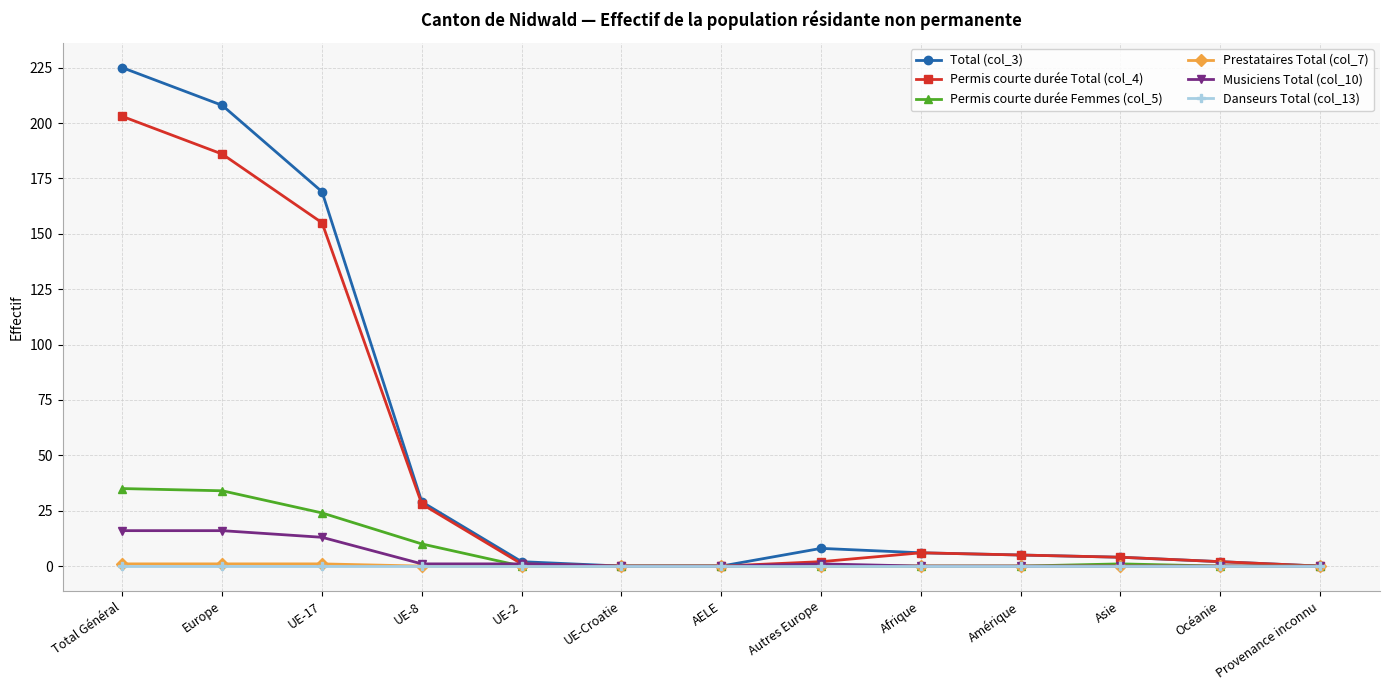

Where is Musiciens Total (col_10) nearest to the value 8?

UE-17